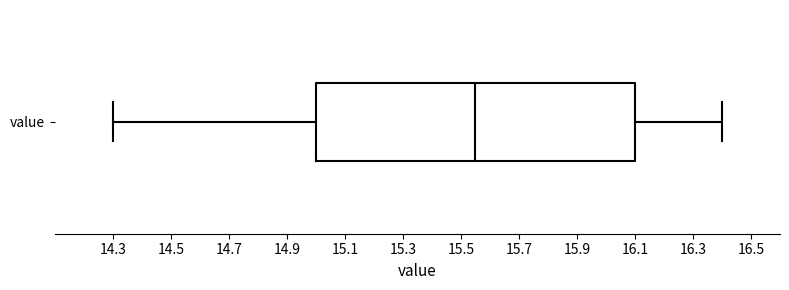

Where is the right edge of the box for value on the x-axis? The values are not printed on the chart, so give them approximately, as read against the axis.

16.10